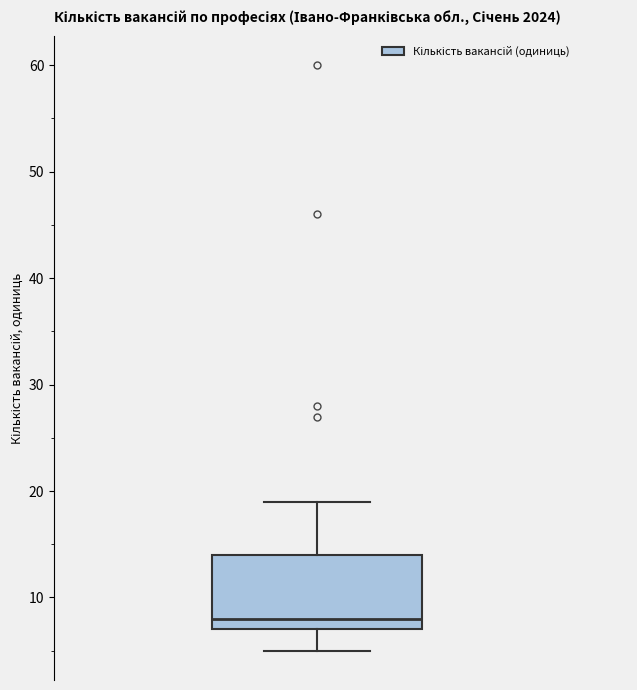

Transcribe this box plot: give where the median line is, the range the box spans, and where the two whiskers end, as read against the y-axis. The values are not printed on the chart, so give them approximately, as read against the axis.

median 8, box 7 to 14, whiskers 5 to 19